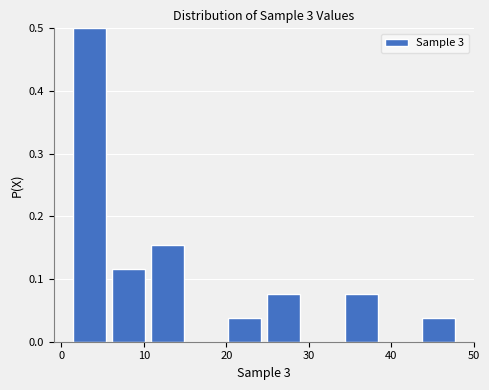

Reading left to right, list every bar in this chart as the range it spans on the x-axis followed by its height. Neither the bar edges nor the heights are printed on the chart, so give them approximately, as read against the axes.

1 to 6: 0.50
6 to 10: 0.12
10 to 15: 0.15
15 to 20: 0
20 to 25: 0.04
25 to 29: 0.08
29 to 34: 0
34 to 39: 0.08
39 to 43: 0
43 to 48: 0.04